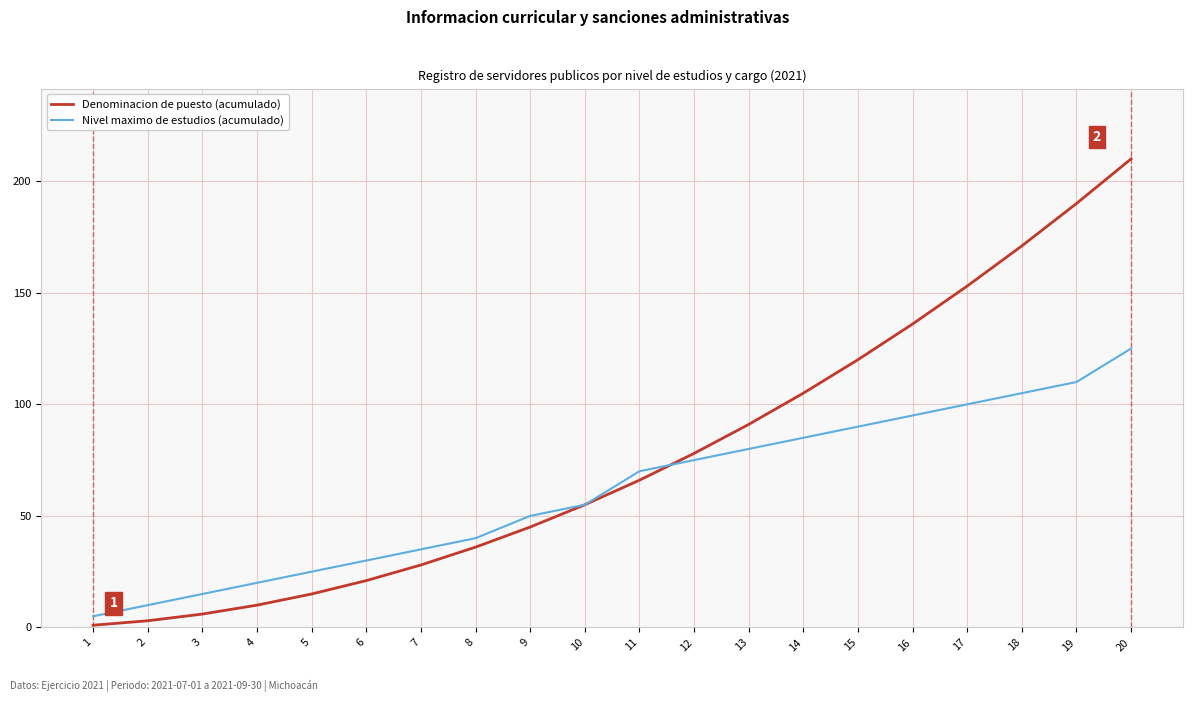

What is the sum of the Denominacion de puesto (acumulado) values at 20 and 2?

213